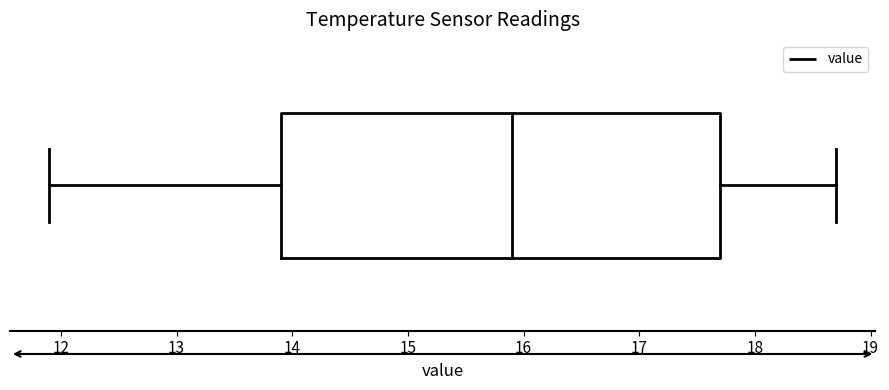

Read this box plot against the x-axis: the position of the median line, the range covered by the box, and the ends of both whiskers. The values are not printed on the chart, so give them approximately, as read against the axis.

median 15.9, box 13.9 to 17.7, whiskers 11.9 to 18.7